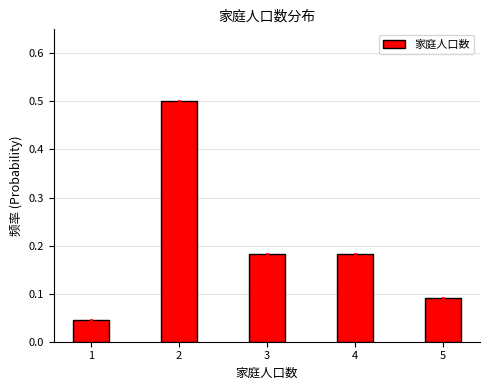

Count the values in the range 0 to 1.

5